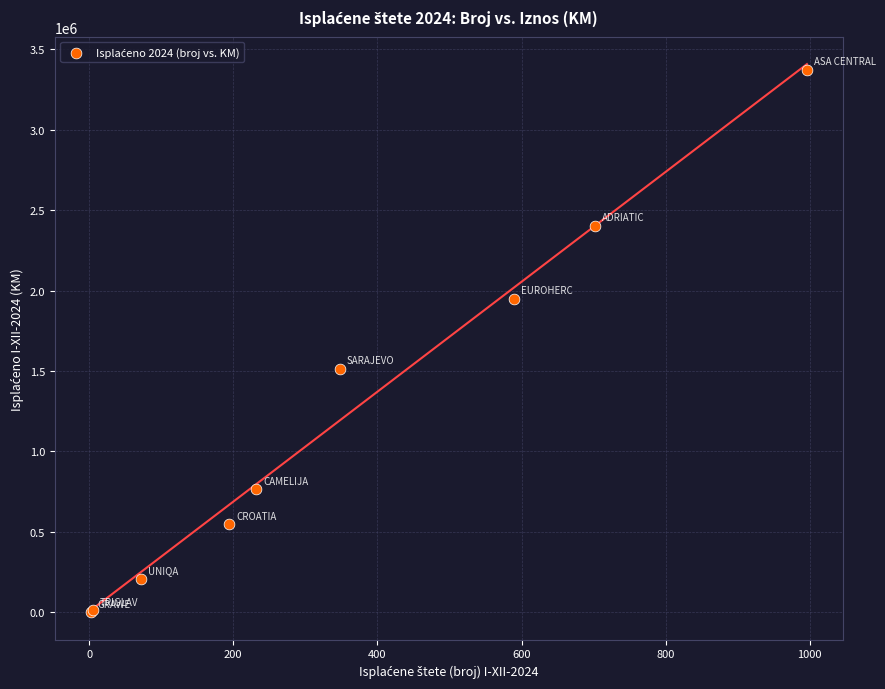

What Y value in the scatter plot is closest to 1685876?

1513619